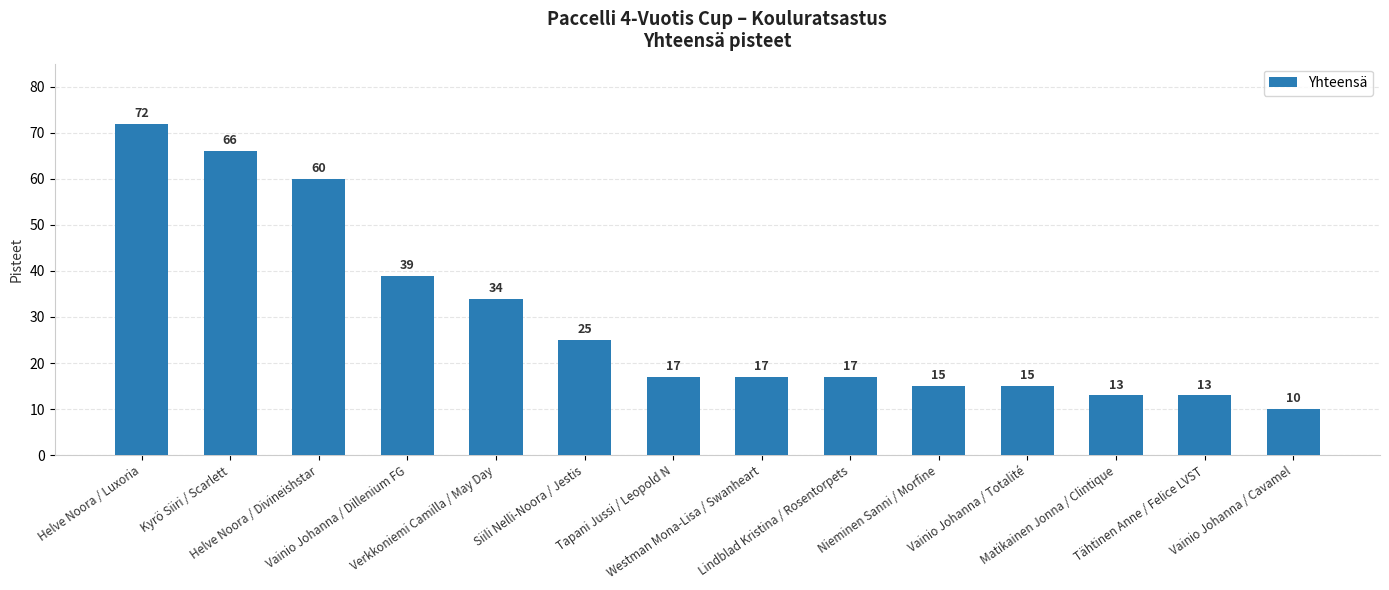

Is it true that the value at Matikainen Jonna / Clintique is 20?

False